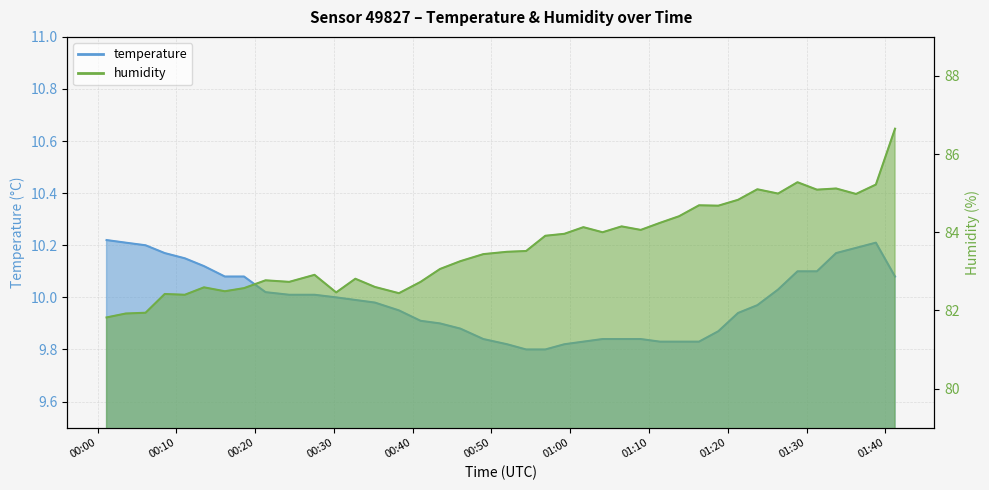

Reading right to left, what are all the values shown in this chart?

temperature: 10.1	10.2	10.2	10.2	10.1	10.1	10.0	10.0	9.9	9.9	9.8	9.8	9.8	9.8	9.8	9.8	9.8	9.8	9.8	9.8	9.8	9.8	9.9	9.9	9.9	9.9	10.0	10.0	10.0	10.0	10.0	10.0	10.1	10.1	10.1	10.2	10.2	10.2	10.2	10.2
humidity: 86.7	85.2	85.0	85.1	85.1	85.3	85.0	85.1	84.8	84.7	84.7	84.4	84.2	84.1	84.2	84.0	84.1	84.0	83.9	83.5	83.5	83.4	83.3	83.1	82.7	82.4	82.6	82.8	82.5	82.9	82.7	82.8	82.6	82.5	82.6	82.4	82.4	81.9	81.9	81.8